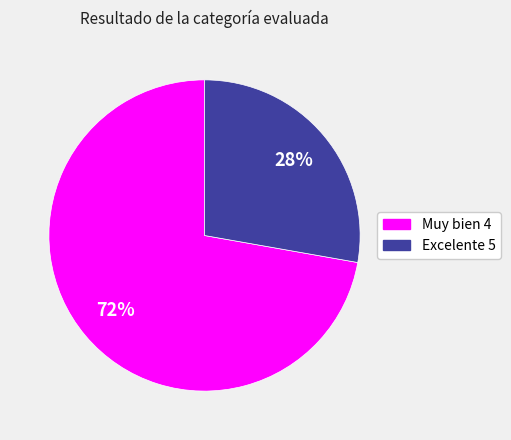

To the nearest percent, what portion does Excelente 5 represent?

28%